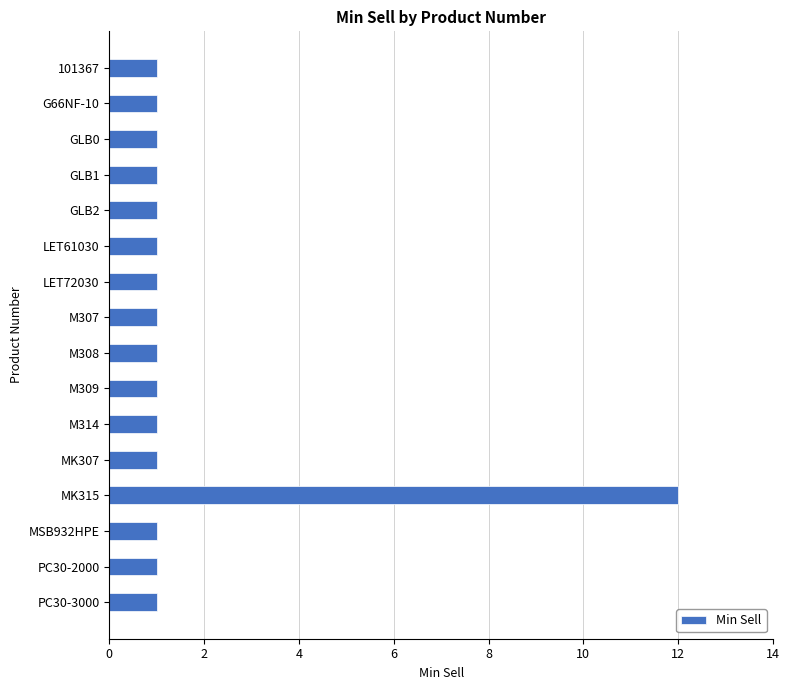

The chart shows a value of 1 at M314. True or false?

True